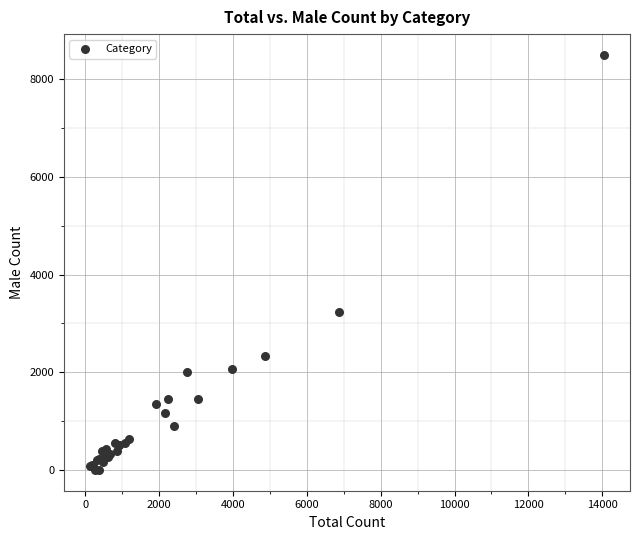

What Y value in the scatter plot is closest to 4248?

3224